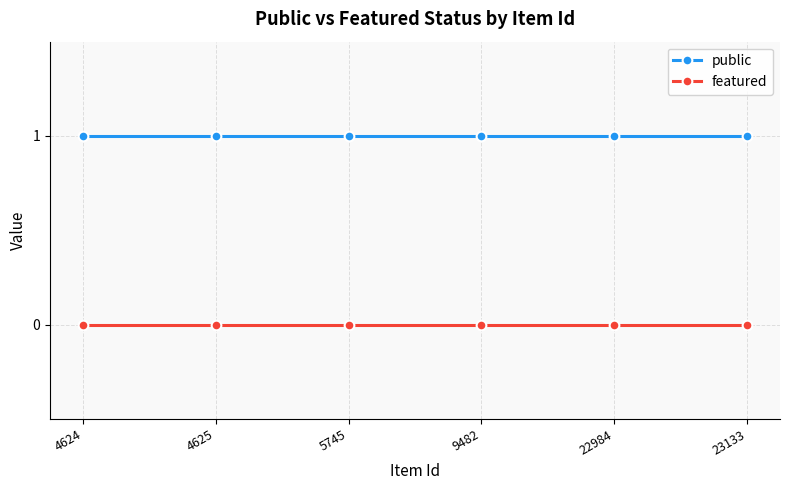

Which series has the largest total across all categories?

public